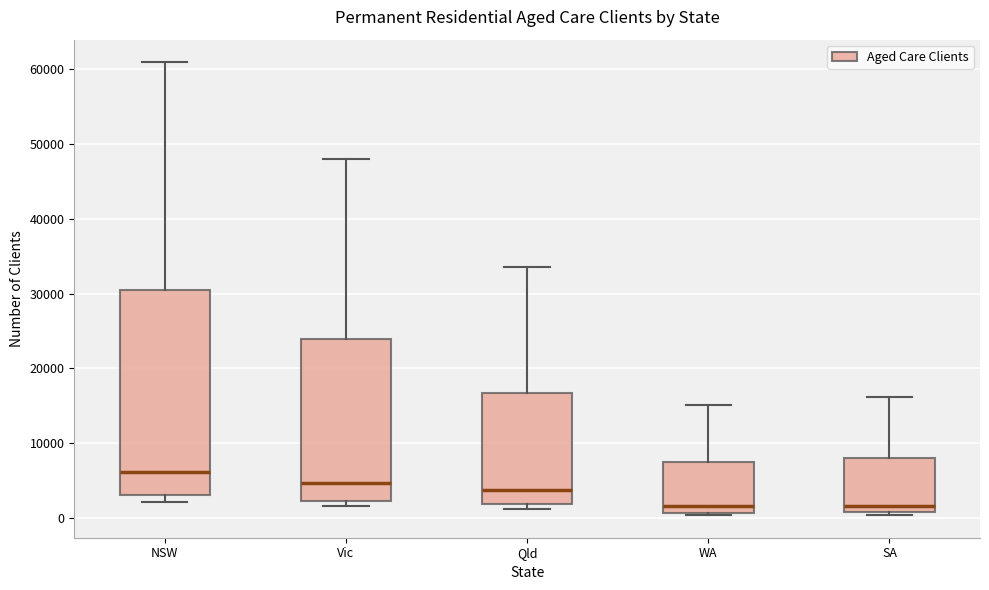

Reading left to right, transcribe this box plot: for each box, give where its median line is, the range the box spans, and where its two whiskers end, as read against the y-axis. The values are not printed on the chart, so give them approximately, as read against the axis.

NSW: median 6000, box 3000 to 30000, whiskers 2000 to 61000
Vic: median 5000, box 2000 to 24000, whiskers 2000 (just below the box's lower edge) to 48000
Qld: median 4000, box 2000 to 17000, whiskers 1000 to 34000
WA: median 2000, box 1000 to 8000, whiskers 0 to 15000
SA: median 2000, box 1000 to 8000, whiskers 0 to 16000